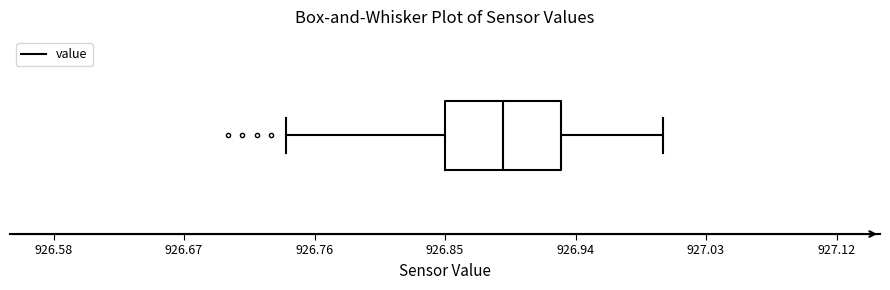

Transcribe this box plot: give where the median line is, the range the box spans, and where the two whiskers end, as read against the x-axis. The values are not printed on the chart, so give them approximately, as read against the axis.

median 926.89, box 926.85 to 926.93, whiskers 926.74 to 927.00